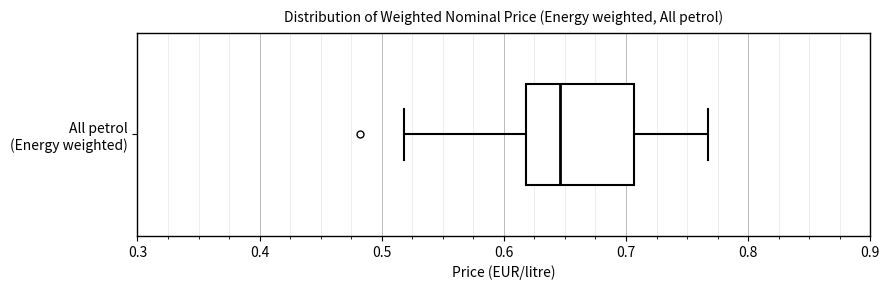

Read this box plot against the x-axis: the position of the median line, the range covered by the box, and the ends of both whiskers. The values are not printed on the chart, so give them approximately, as read against the axis.

median 0.65, box 0.62 to 0.71, whiskers 0.52 to 0.77